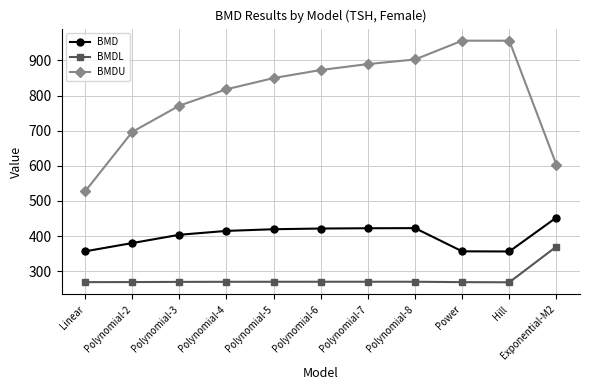

What is the average value of the BMDU series?

804.0